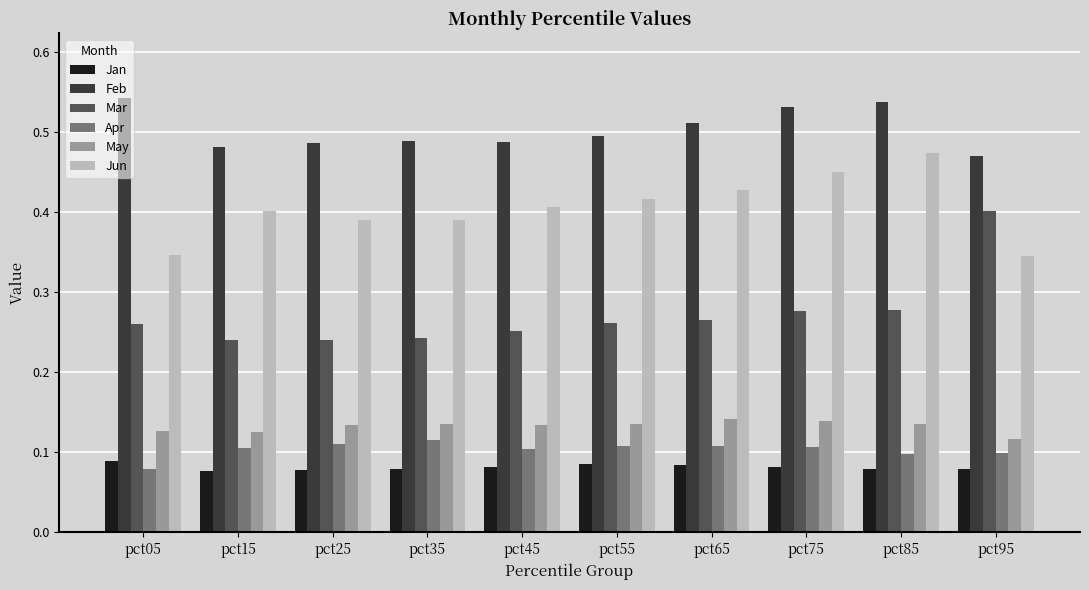

Is it true that Jan equals 0.2 at pct65?

False